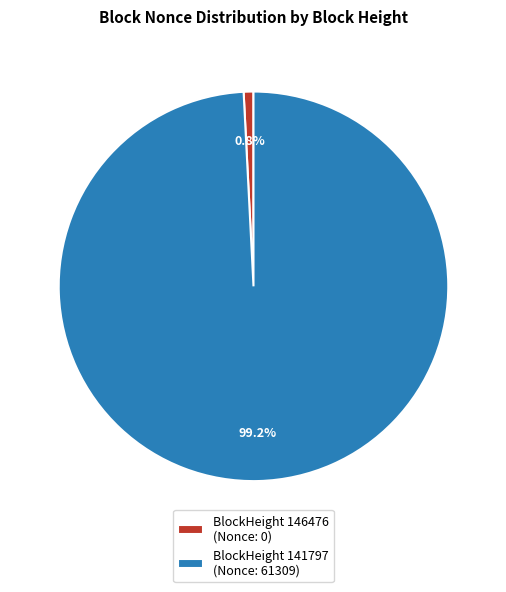

Which slice is the smallest?

BlockHeight 146476 (Nonce: 0)